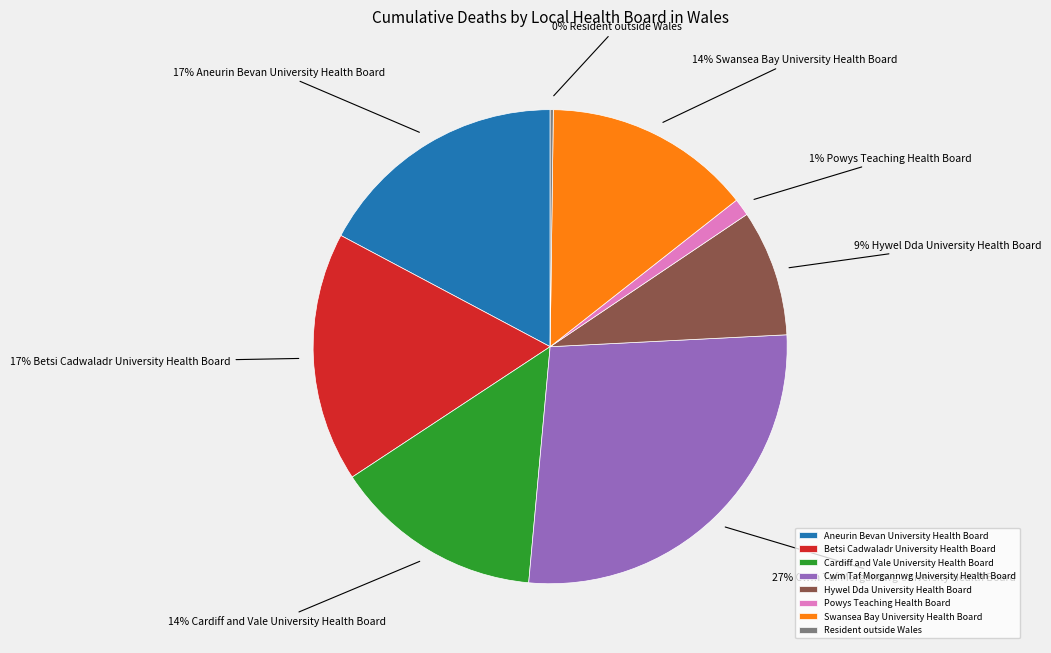

Which has a higher value, Cwm Taf Morgannwg University Health Board or Aneurin Bevan University Health Board?

Cwm Taf Morgannwg University Health Board